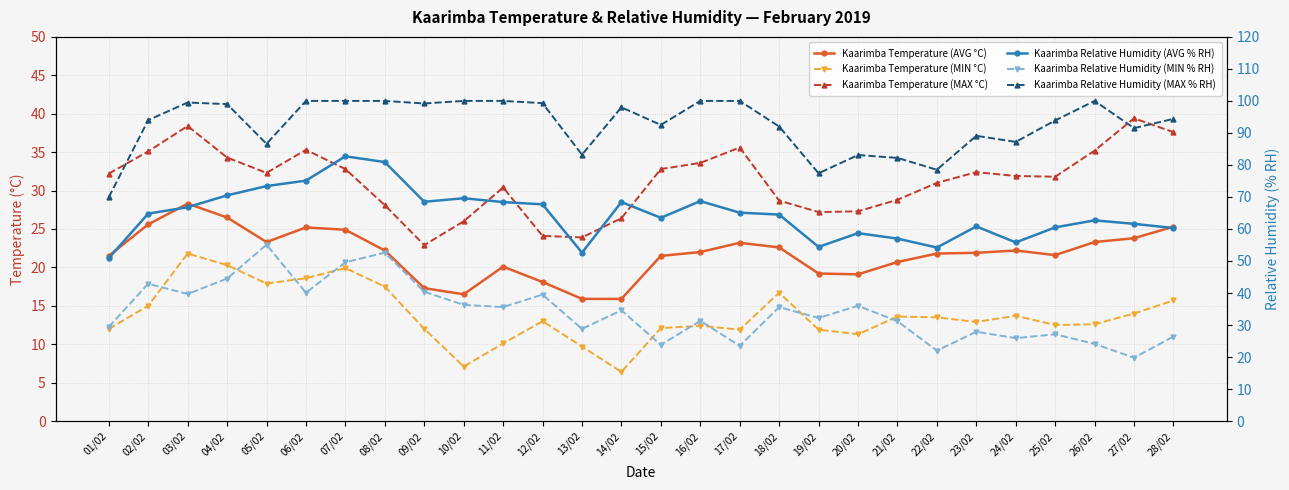

Reading left to right, what are all the values shown in this chart?

Kaarimba Temperature (AVG °C): 01/02=21.5	02/02=25.6	03/02=28.3	04/02=26.5	05/02=23.3	06/02=25.2	07/02=24.9	08/02=22.2	09/02=17.3	10/02=16.5	11/02=20.1	12/02=18.1	13/02=15.9	14/02=15.9	15/02=21.5	16/02=22.0	17/02=23.2	18/02=22.6	19/02=19.2	20/02=19.1	21/02=20.7	22/02=21.8	23/02=21.9	24/02=22.2	25/02=21.6	26/02=23.3	27/02=23.8	28/02=25.3
Kaarimba Temperature (MIN °C): 01/02=12.0	02/02=15.0	03/02=21.8	04/02=20.3	05/02=17.9	06/02=18.6	07/02=19.9	08/02=17.5	09/02=12.0	10/02=7.1	11/02=10.1	12/02=13.0	13/02=9.7	14/02=6.4	15/02=12.1	16/02=12.4	17/02=11.9	18/02=16.7	19/02=11.9	20/02=11.3	21/02=13.6	22/02=13.5	23/02=12.9	24/02=13.7	25/02=12.5	26/02=12.6	27/02=14.0	28/02=15.7
Kaarimba Temperature (MAX °C): 01/02=32.2	02/02=35.1	03/02=38.4	04/02=34.3	05/02=32.3	06/02=35.3	07/02=32.8	08/02=28.1	09/02=22.9	10/02=26.0	11/02=30.4	12/02=24.1	13/02=23.9	14/02=26.4	15/02=32.8	16/02=33.6	17/02=35.6	18/02=28.7	19/02=27.2	20/02=27.3	21/02=28.8	22/02=31.0	23/02=32.4	24/02=31.9	25/02=31.8	26/02=35.2	27/02=39.4	28/02=37.6
Kaarimba Relative Humidity (AVG % RH): 01/02=50.9	02/02=64.8	03/02=66.8	04/02=70.5	05/02=73.4	06/02=75.1	07/02=82.7	08/02=80.9	09/02=68.5	10/02=69.6	11/02=68.4	12/02=67.7	13/02=52.6	14/02=68.4	15/02=63.5	16/02=68.7	17/02=65.1	18/02=64.5	19/02=54.4	20/02=58.7	21/02=57.0	22/02=54.2	23/02=60.8	24/02=55.8	25/02=60.5	26/02=62.7	27/02=61.6	28/02=60.3
Kaarimba Relative Humidity (MIN % RH): 01/02=29.4	02/02=42.9	03/02=39.7	04/02=44.5	05/02=55.1	06/02=40.1	07/02=49.6	08/02=52.6	09/02=40.4	10/02=36.3	11/02=35.6	12/02=39.5	13/02=28.8	14/02=34.6	15/02=23.8	16/02=31.3	17/02=23.5	18/02=35.6	19/02=32.2	20/02=36.0	21/02=31.2	22/02=22.0	23/02=27.9	24/02=25.9	25/02=27.1	26/02=24.1	27/02=19.8	28/02=26.4
Kaarimba Relative Humidity (MAX % RH): 01/02=69.9	02/02=94.0	03/02=99.5	04/02=99.0	05/02=86.6	06/02=100.0	07/02=100.0	08/02=100.0	09/02=99.2	10/02=100.0	11/02=100.0	12/02=99.3	13/02=83.2	14/02=98.0	15/02=92.5	16/02=100.0	17/02=100.0	18/02=92.0	19/02=77.4	20/02=83.1	21/02=82.2	22/02=78.5	23/02=89.1	24/02=87.2	25/02=93.9	26/02=100.0	27/02=91.5	28/02=94.4